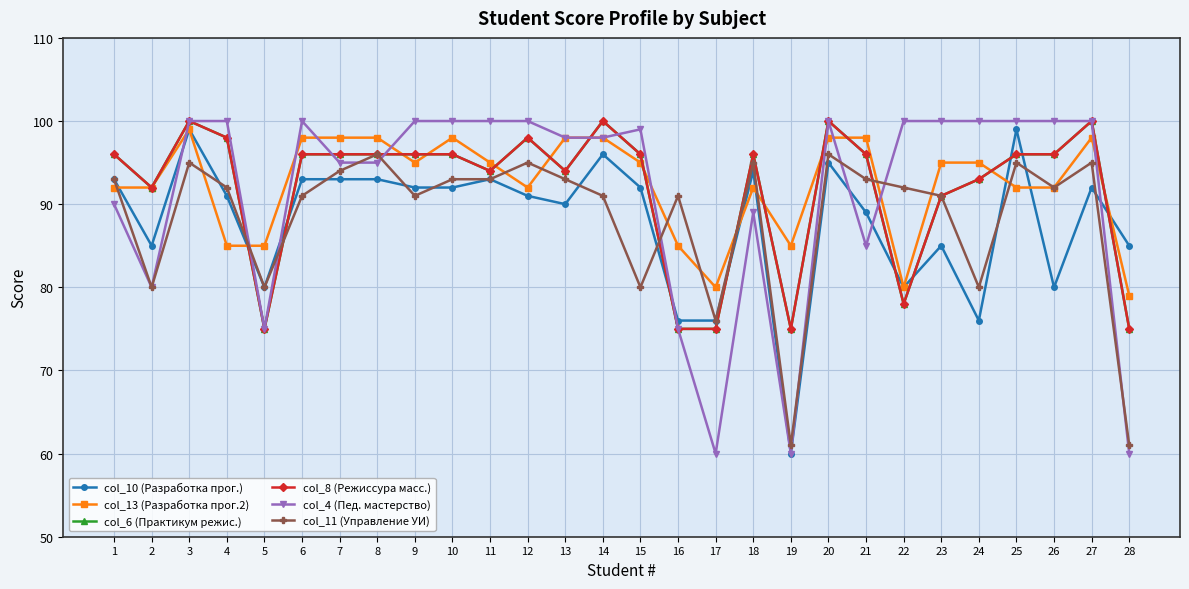

Count the number of categories in the chart.

28